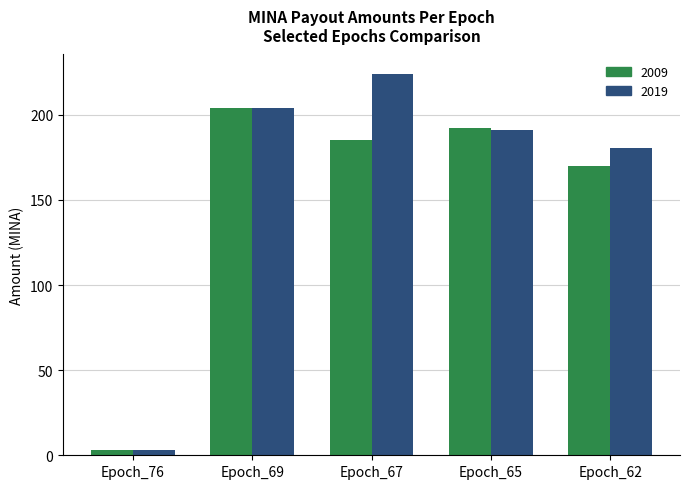

Which label corresponds to the largest value in the chart?

Epoch_67